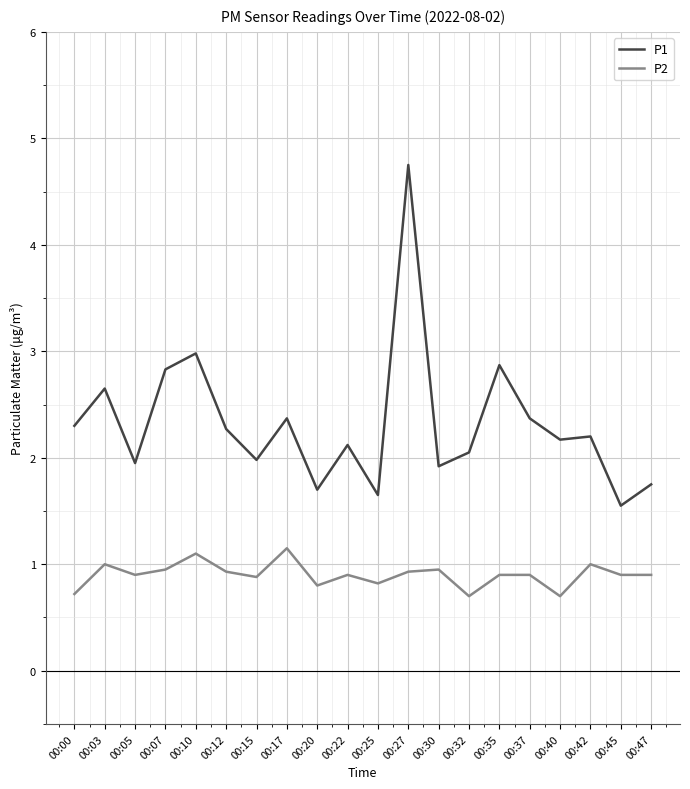

What is the highest value of the P1 series?

4.8